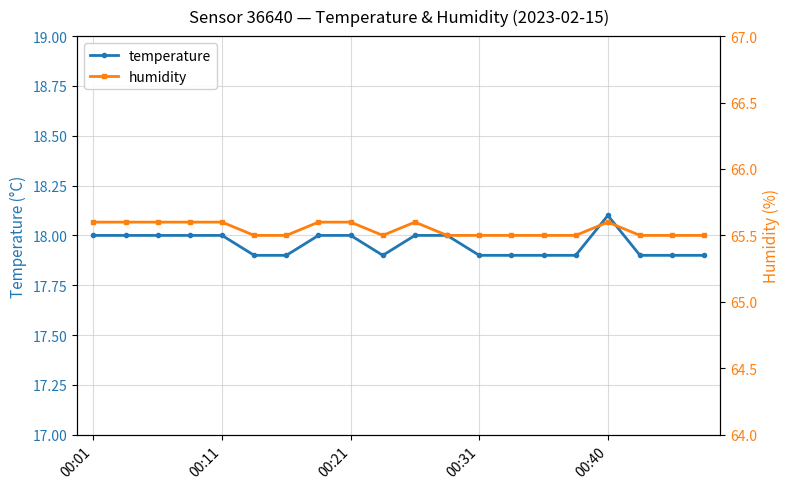

Which category has the highest value in the temperature series?

00:40